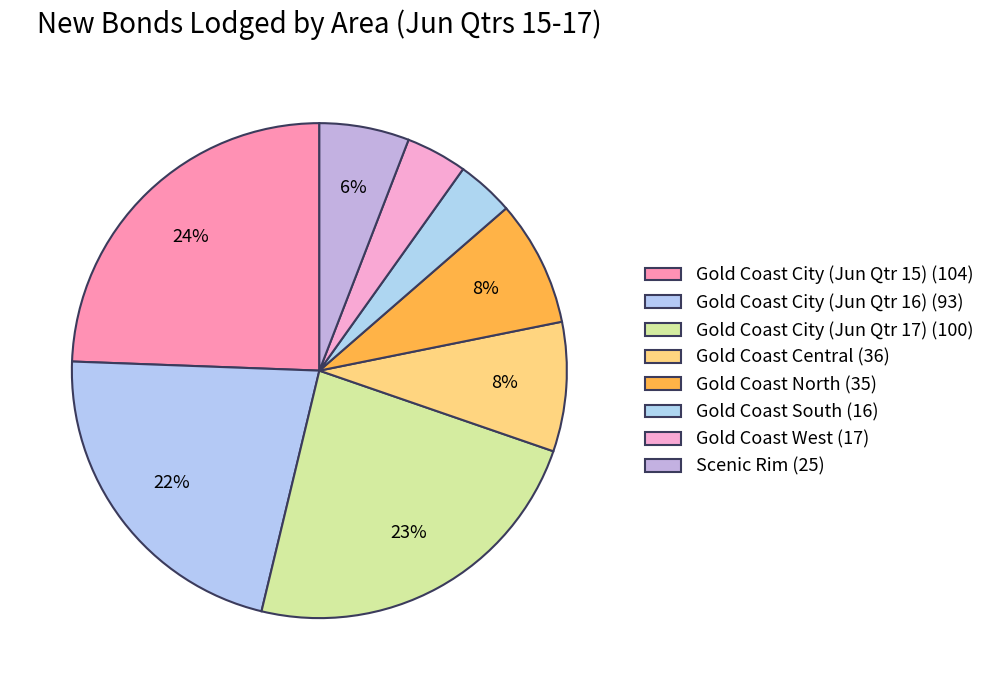

How many slices are in this pie chart?

8